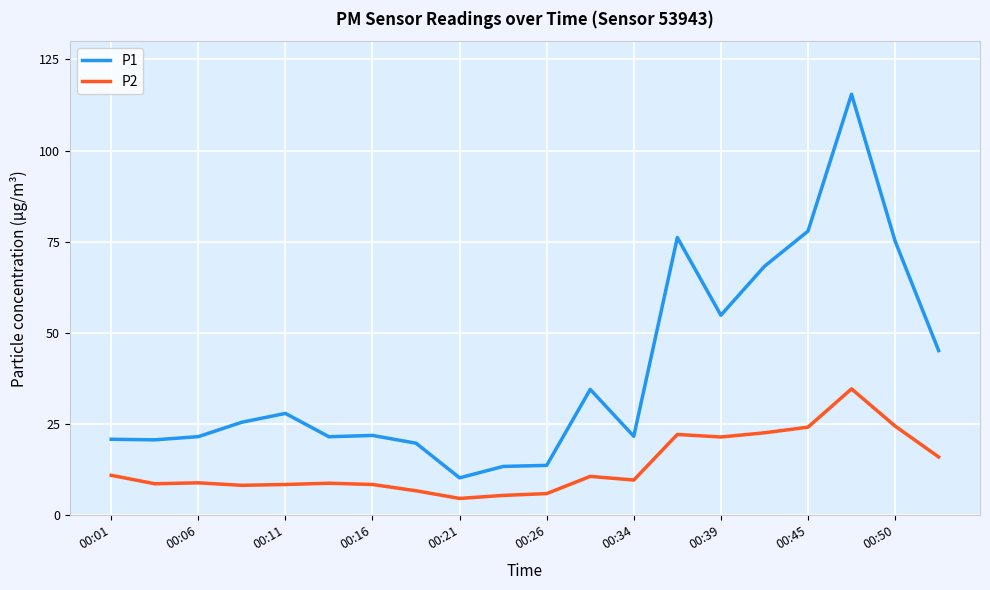

Rank the series by their maximum value, from highest to lowest.

P1, P2